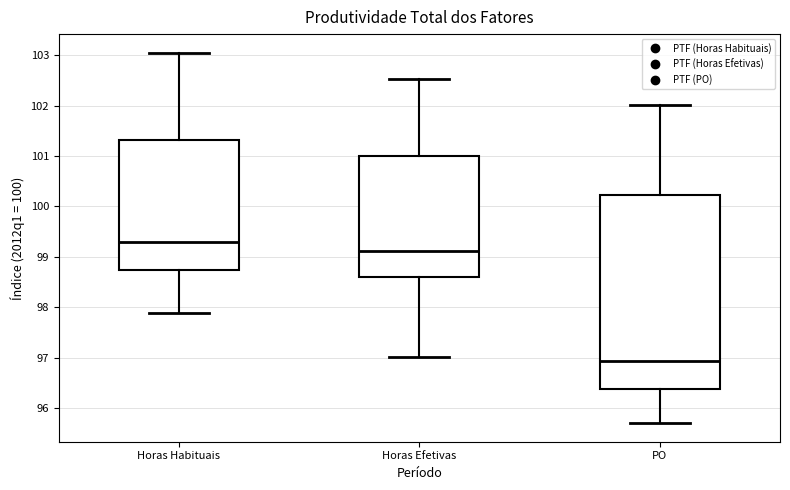

Where does the lower whisker of the box for PO end on the y-axis? The values are not printed on the chart, so give them approximately, as read against the axis.

95.7